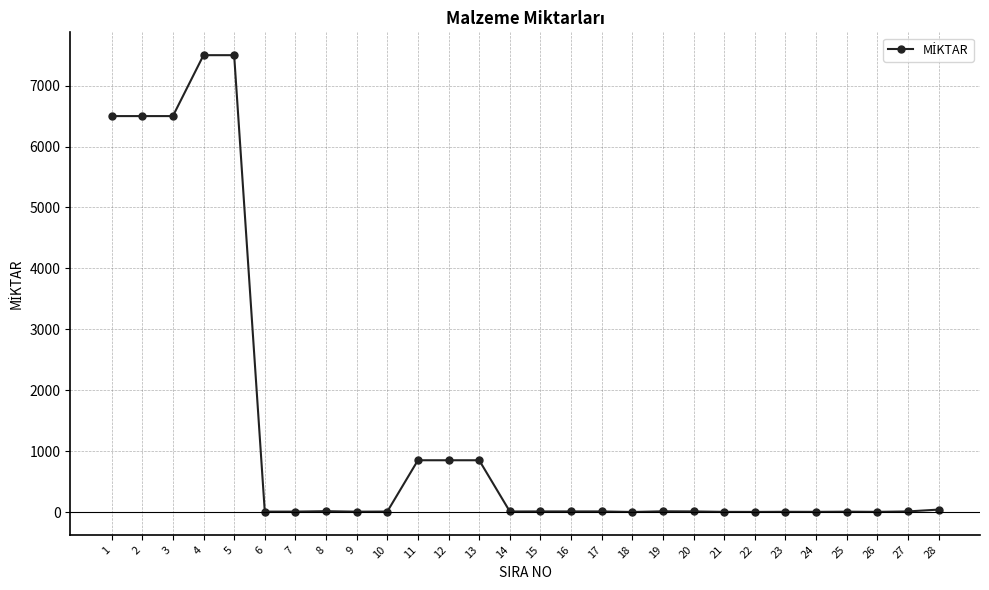

The value at 1 is 9008. True or false?

False